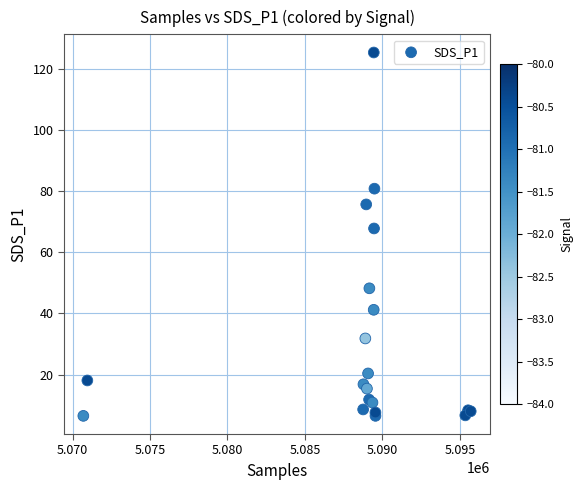

What Y value in the scatter plot is closest to 65?

67.8